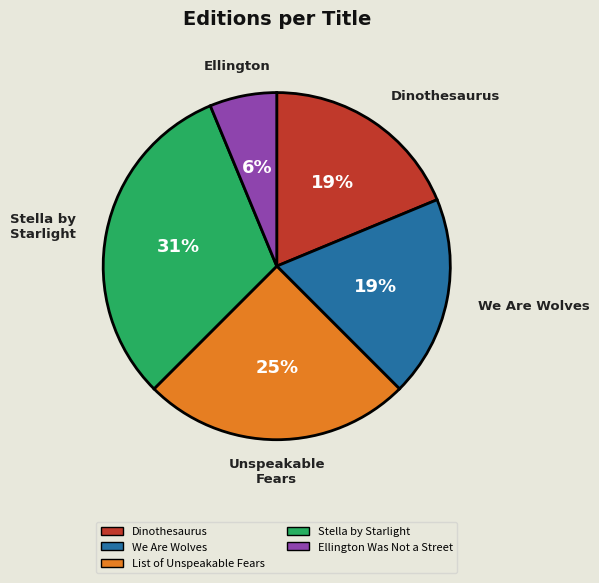

Approximately how many times larger is the value at Dinothesaurus compared to Stella by Starlight?

0.6